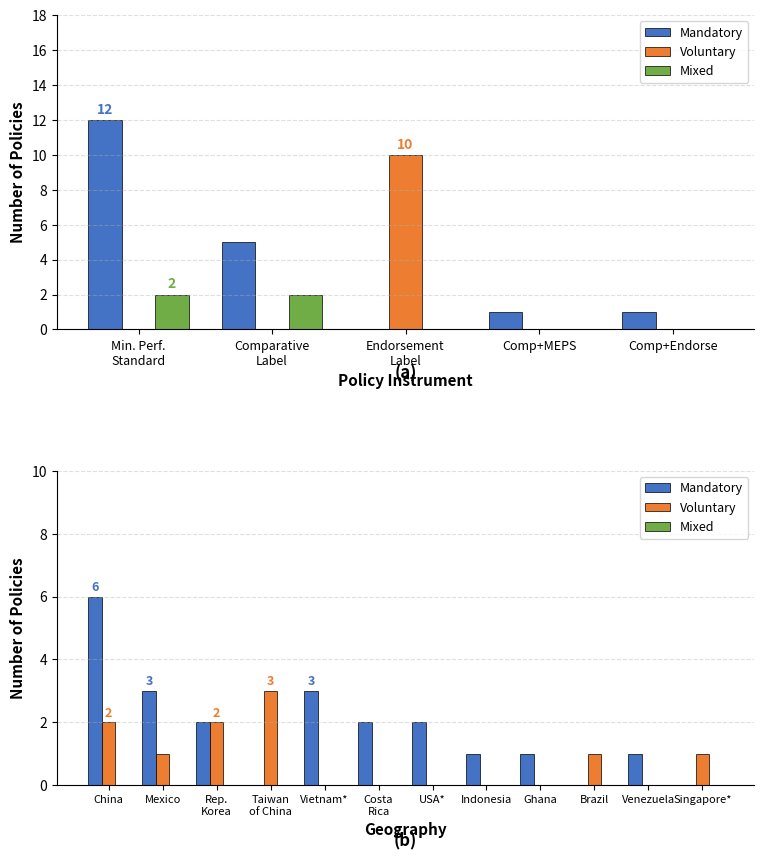

At which category is the sum across all series the highest?

China